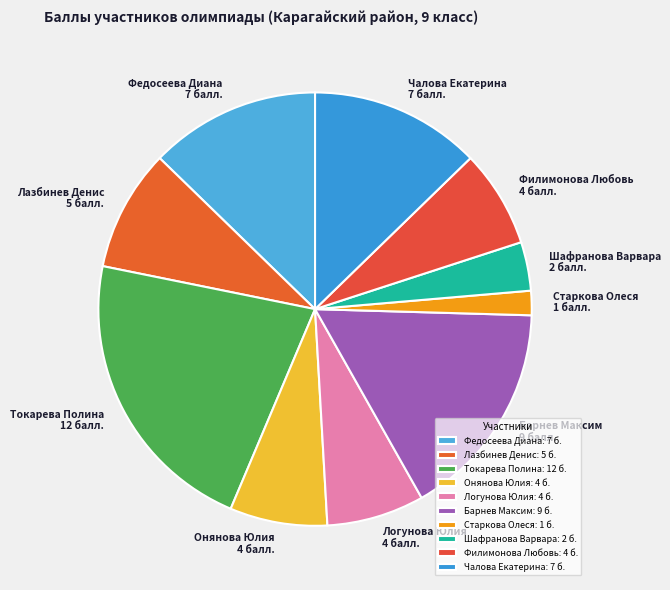

To the nearest percent, what portion does Филимонова Любовь represent?

7%